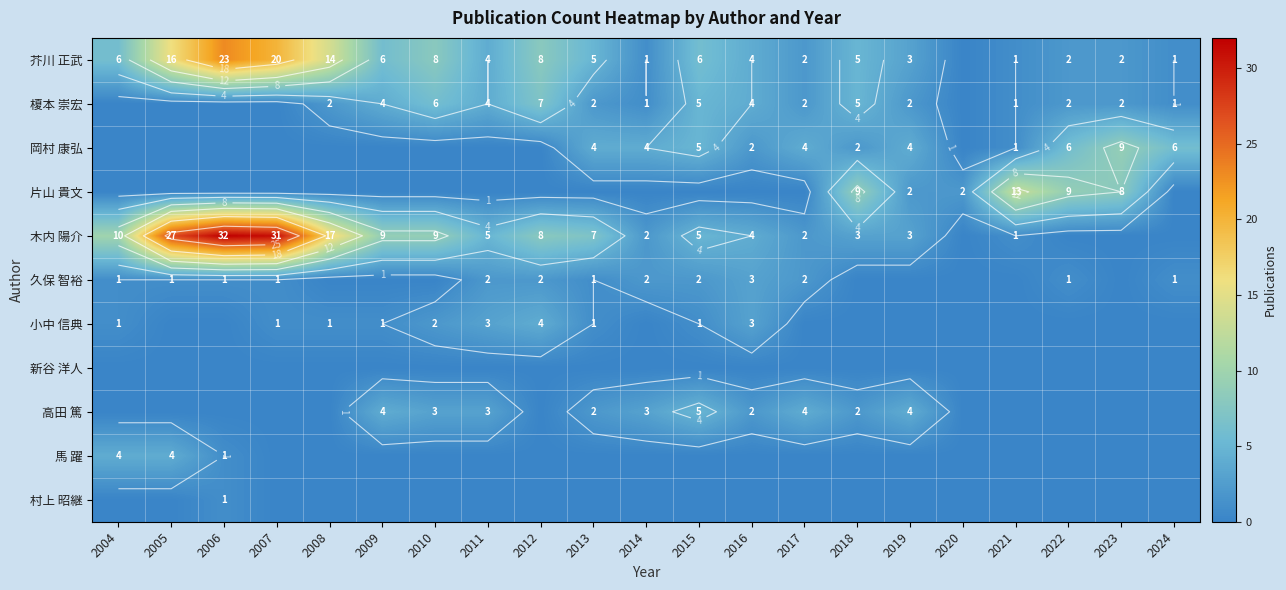

Is it true that 久保 智裕 equals 1 at 2006?

True